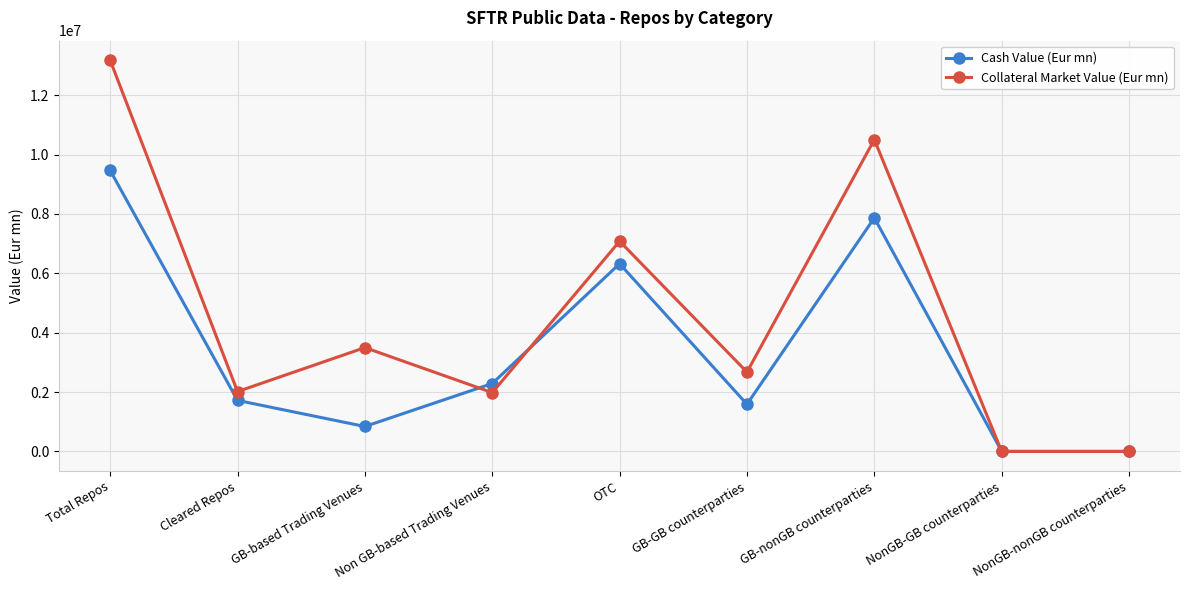

What is the difference between the second highest and minimum values in the Collateral Market Value (Eur mn) series?

10502584.8